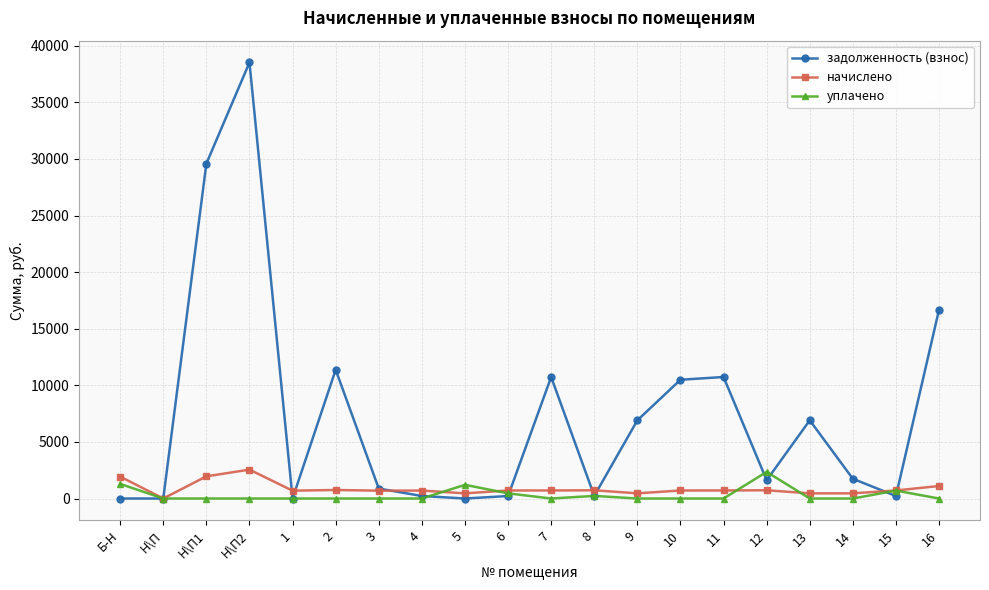

The задолженность (взнос) series shows 10734.2 at 7. True or false?

True